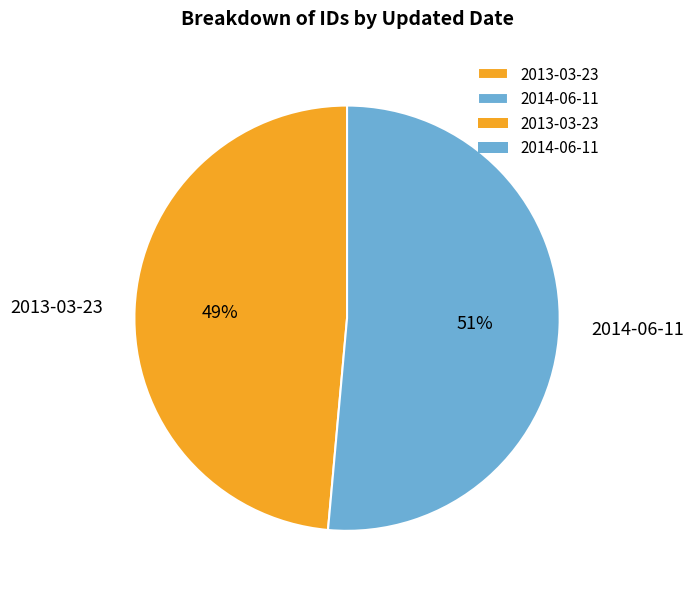

The 2014-06-11 slice represents 51% of the pie. True or false?

True